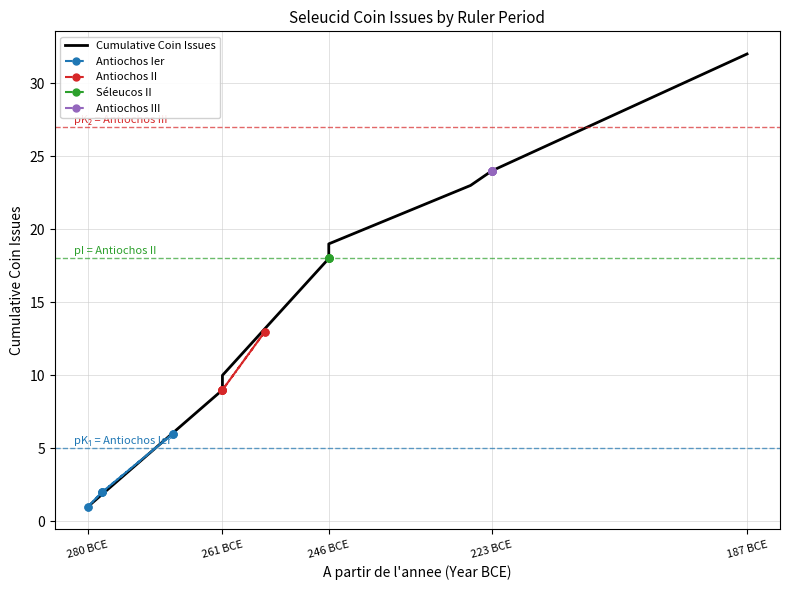

Between 246 BCE and 261 BCE, which is larger?

246 BCE